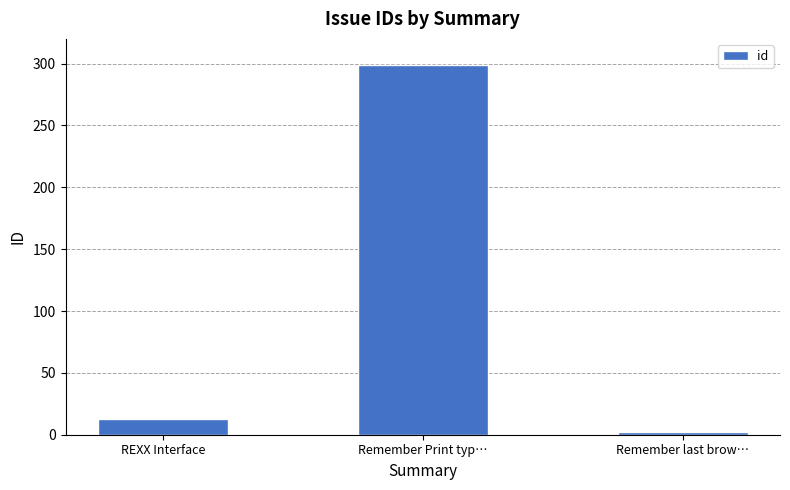

What is the value of the 2nd bar from the left?

299